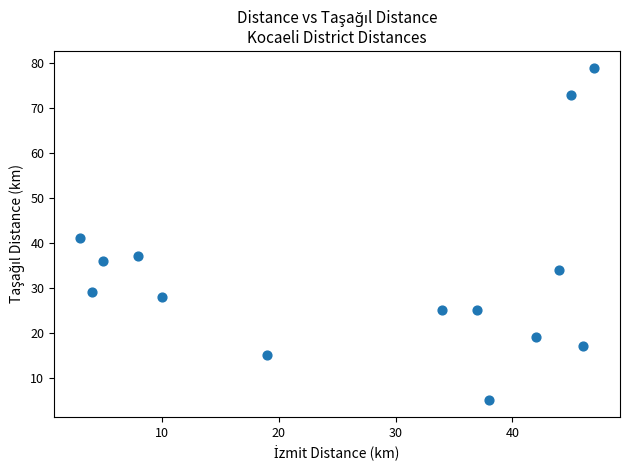

What Y value in the scatter plot is closest to 42?

41